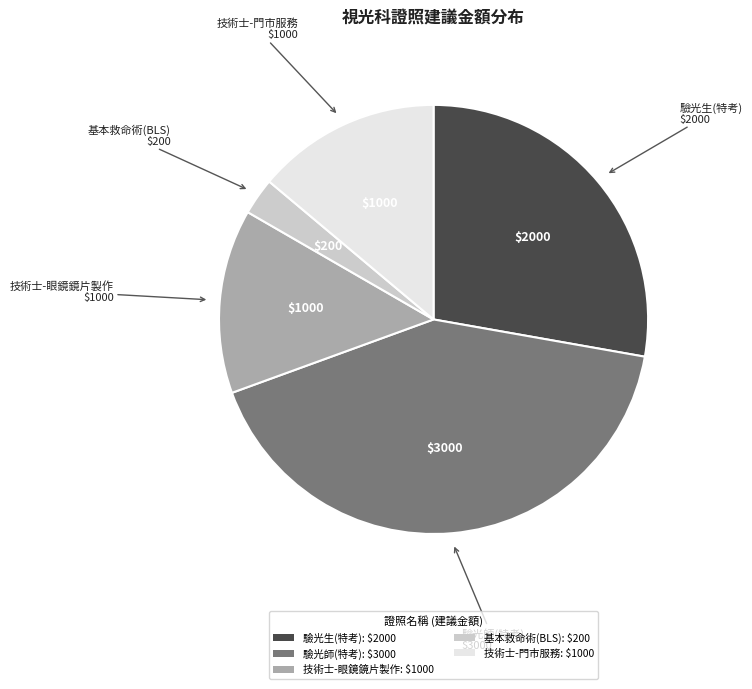

Is it true that 驗光生(特考): $2000 is 37% of the pie?

False